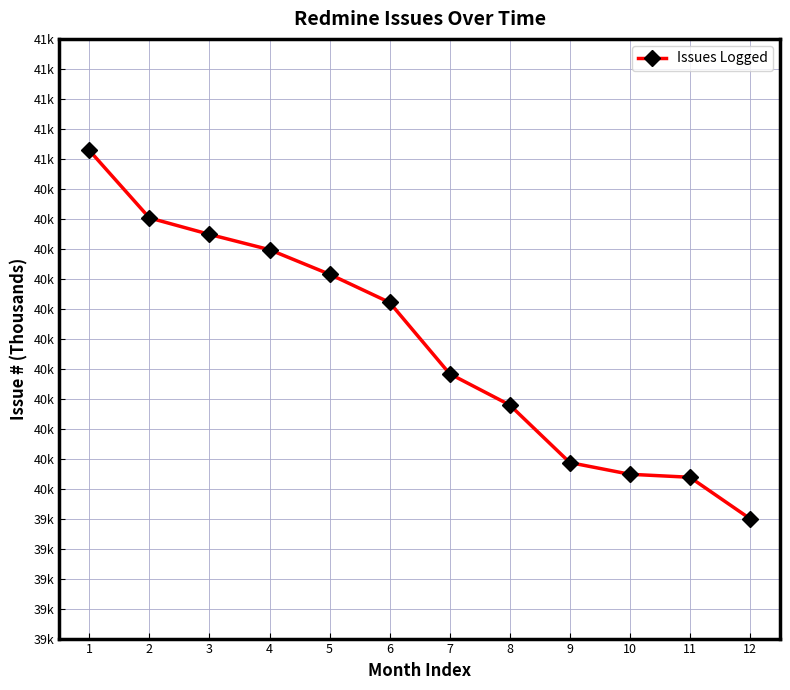

Is this an area chart (filled region under the line)?

No